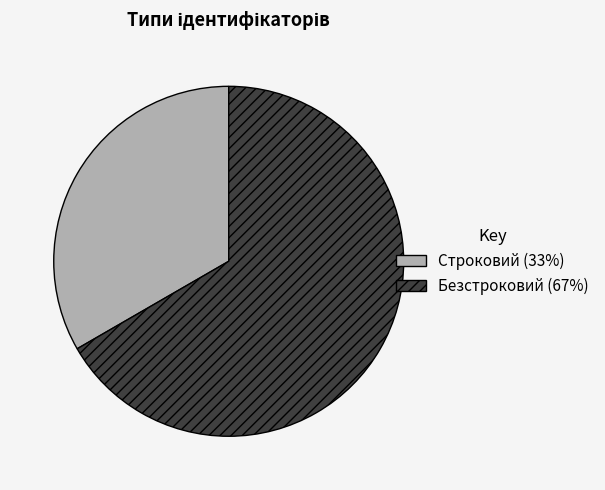

Rank the categories by value from highest to lowest.

Безстроковий, Строковий